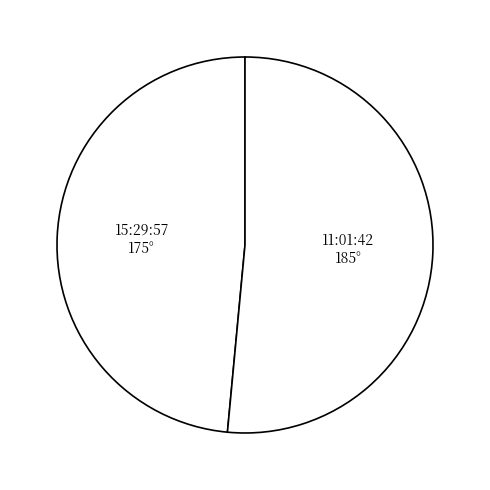

Is there any slice that represents more than half of the pie?

Yes